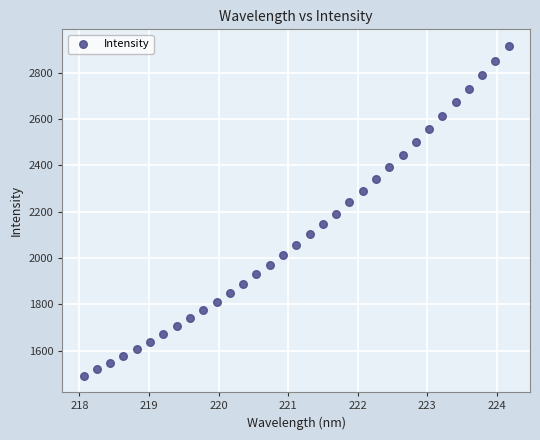

What is the range of Y values (max minus min)?

1423.6